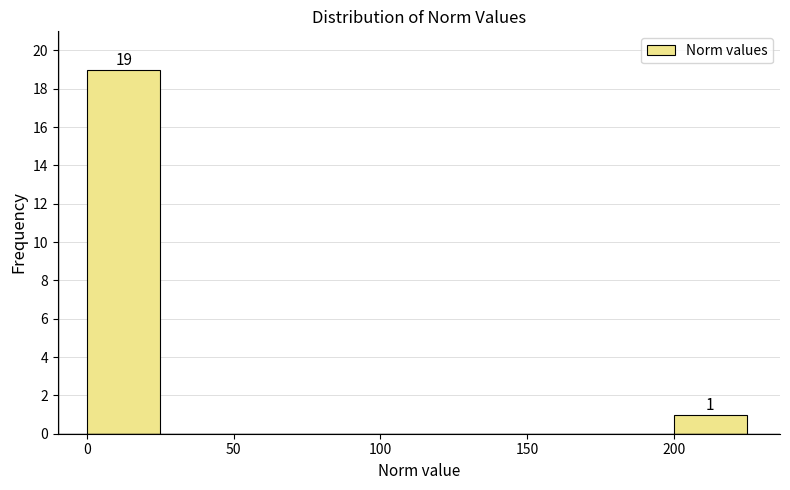

Over which range of the x-axis is the bar tallest?

0 to 25